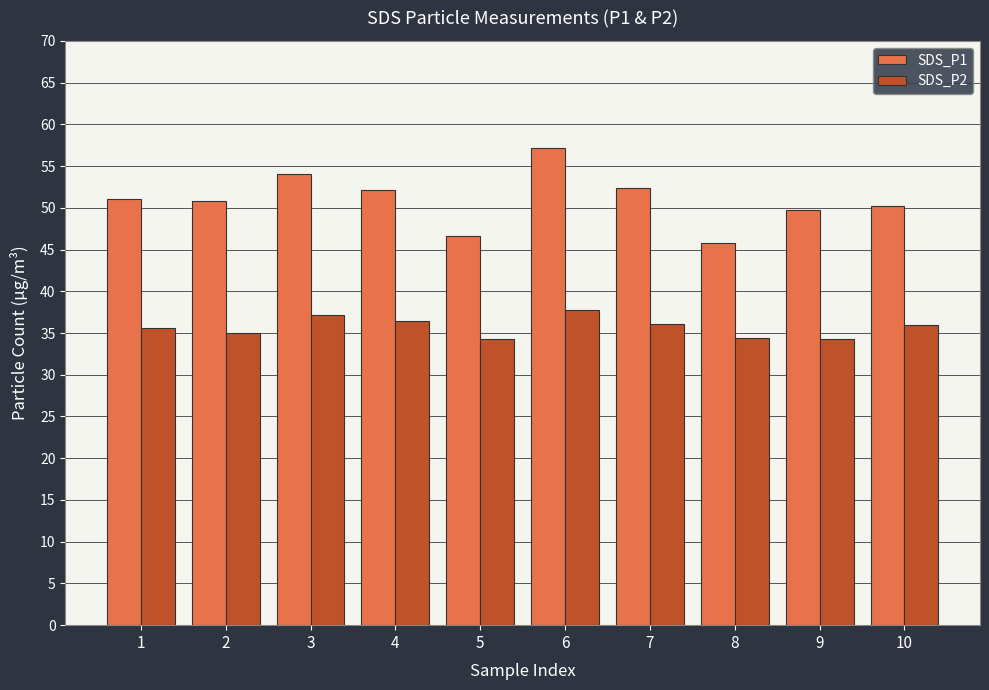

At which category is the sum across all series the highest?

6